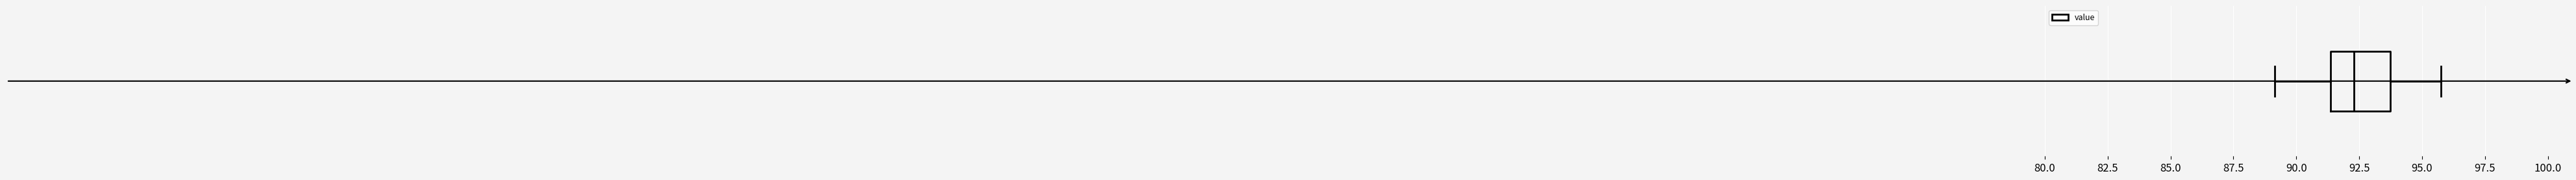

Read this box plot against the x-axis: the position of the median line, the range covered by the box, and the ends of both whiskers. The values are not printed on the chart, so give them approximately, as read against the axis.

median 92.5, box 91.5 to 93.5, whiskers 89.0 to 95.5